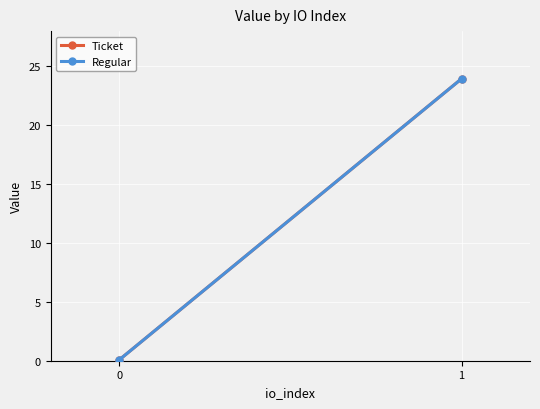

Reading left to right, list all the values displayed in this chart.

Ticket: 0.1	23.9
Regular: 0.1	23.9